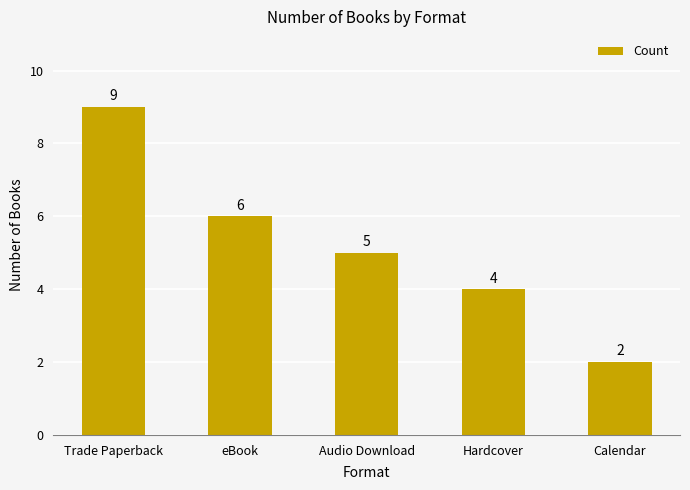

What is the difference between the maximum and minimum values?

7